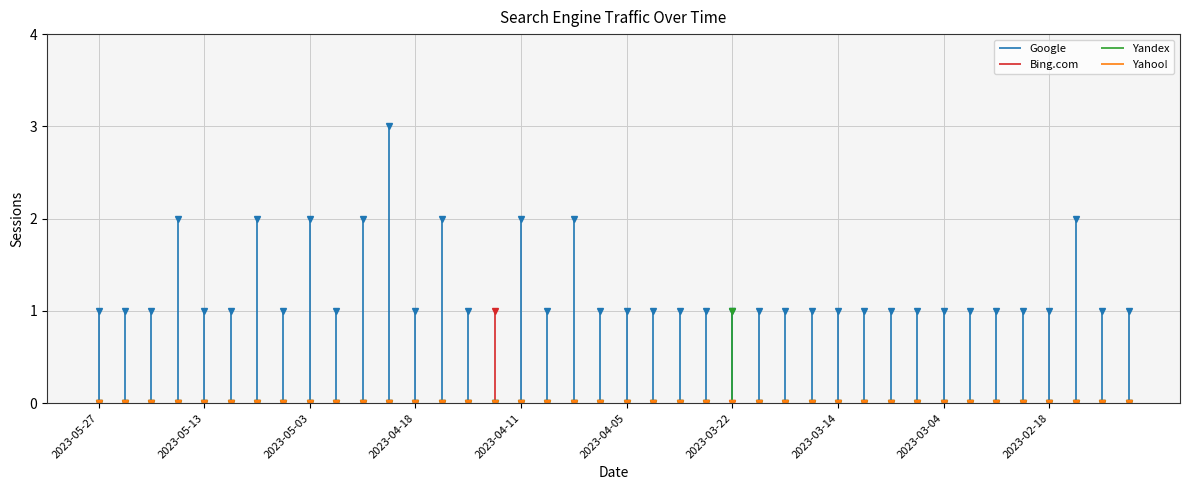

Does the chart have visible grid lines?

Yes